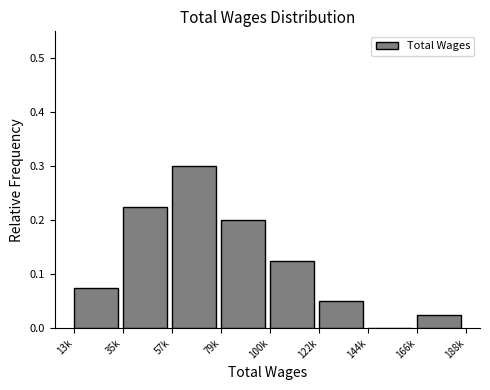

True or false: the data shows 0.2 at 79k.

True